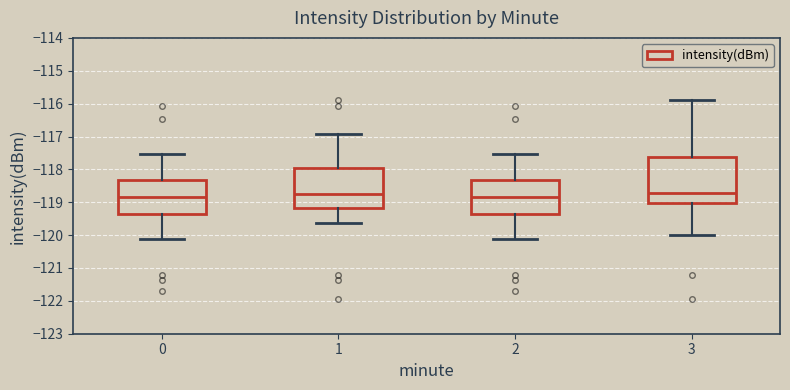

Which box is the tallest, from its lower edge to its upper edge?

3